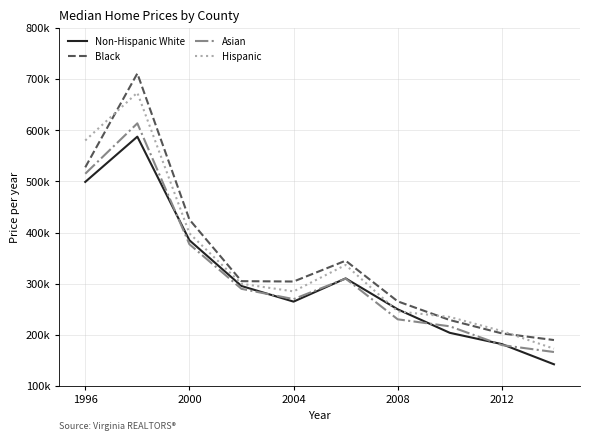

Reading left to right, list all the values displayed in this chart.

Non-Hispanic White: 499000.0	587500.0	385000.0	295539.5	265000.0	310400.0	249950.0	204000.0	181950.0	142500.0
Black: 527500.0	711000.0	425474.0	305000.0	304310.0	345000.0	265500.0	229000.0	202900.0	189900.0
Asian: 515000.0	613500.0	377204.5	290000.0	269900.0	310000.0	230400.0	216750.0	180000.0	166500.0
Hispanic: 579999.5	673500.0	398591.0	299900.0	285000.0	336675.0	245975.0	235000.0	207500.0	173000.0